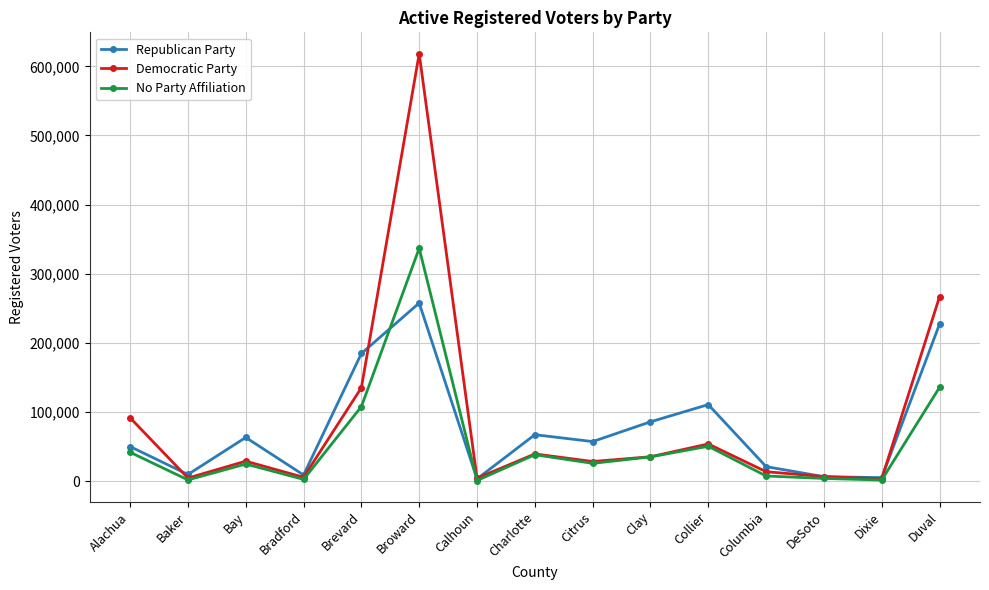

How many data points does each series have?

15